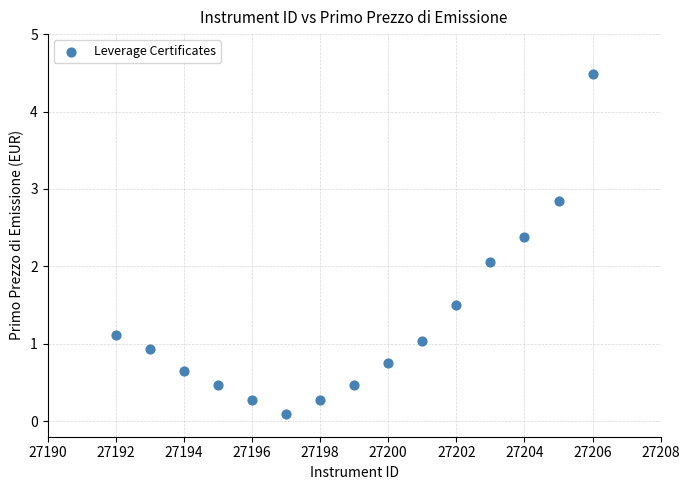

What is the range of Y values (max minus min)?

4.4